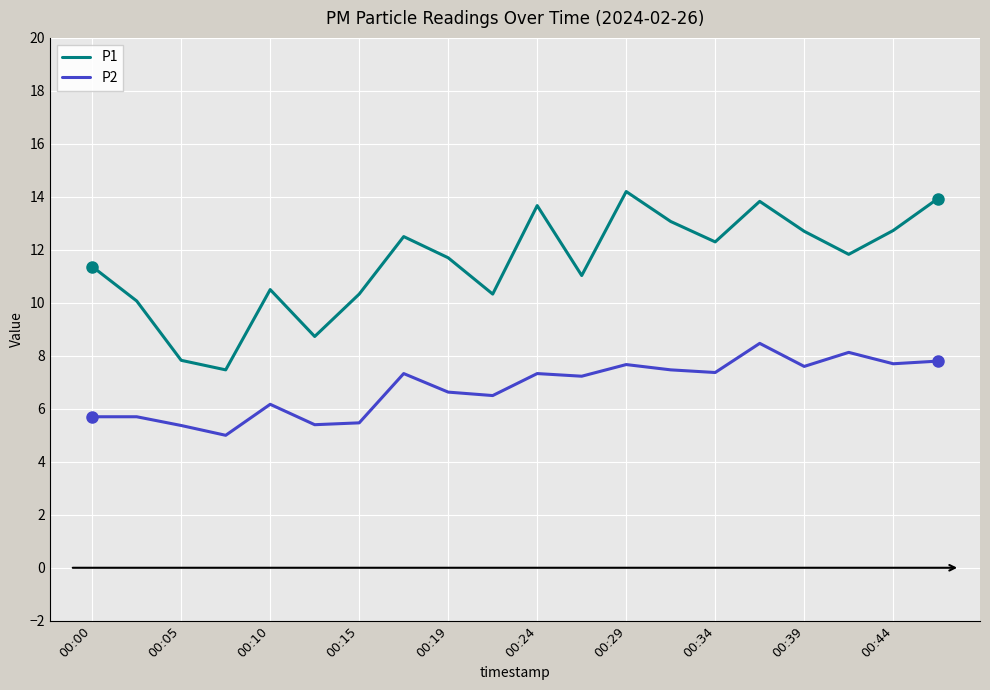

Which series has the largest total across all categories?

P1